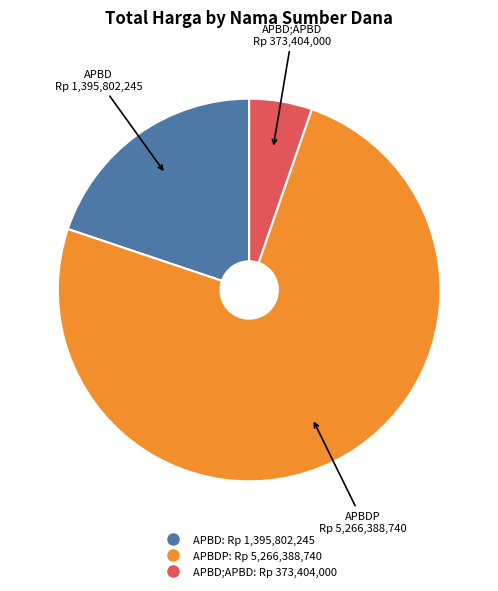

Is there a majority slice in this chart?

Yes